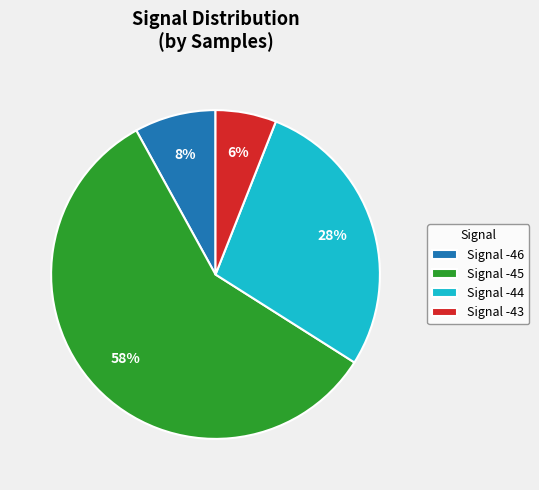

Between Signal -45 and Signal -46, which is larger?

Signal -45